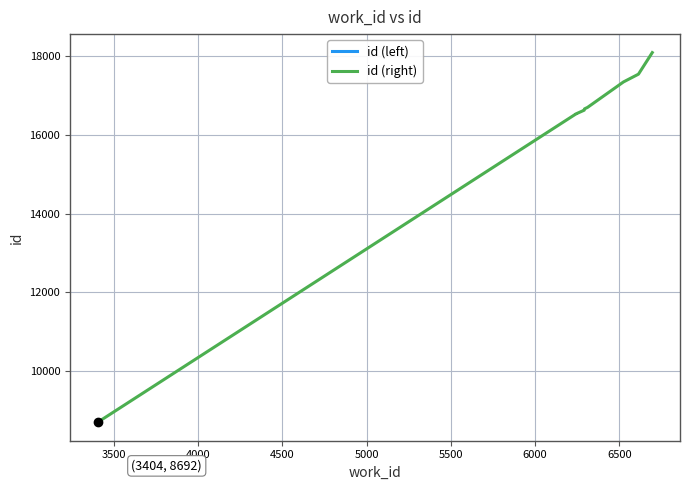

Reading left to right, what are all the values shown in this chart?

8692	16538	16539	16633	16667	16705	17352	17550	18099